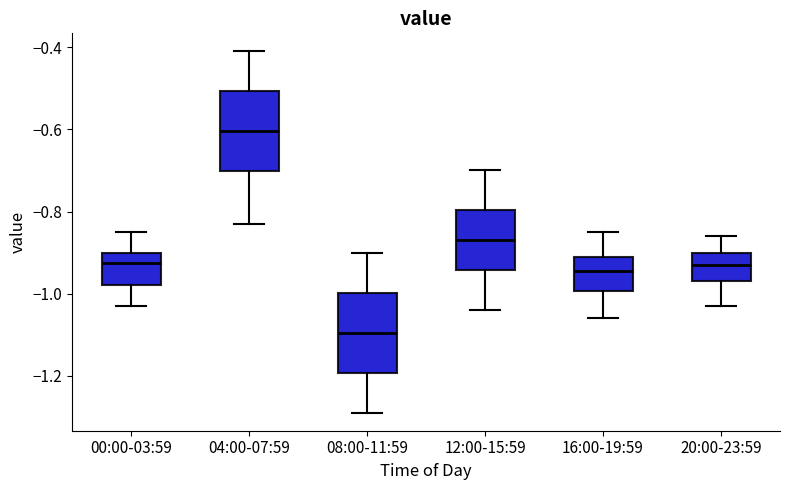

Where does the upper whisker of the box for 00:00-03:59 end on the y-axis? The values are not printed on the chart, so give them approximately, as read against the axis.

-0.84